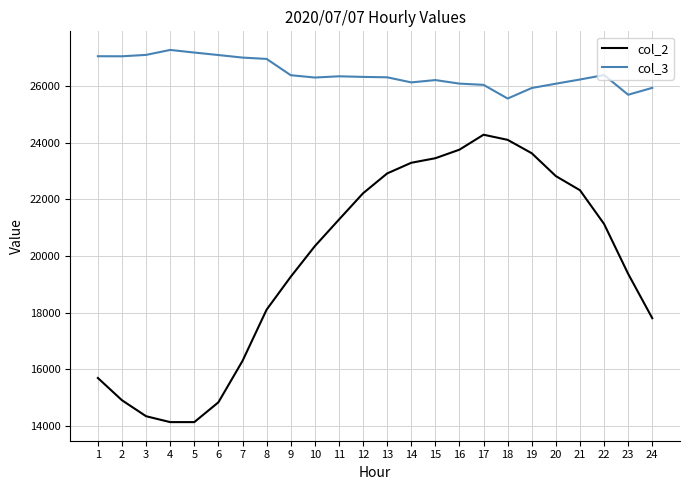

List the series in order of their peak value, lowest first.

col_2, col_3